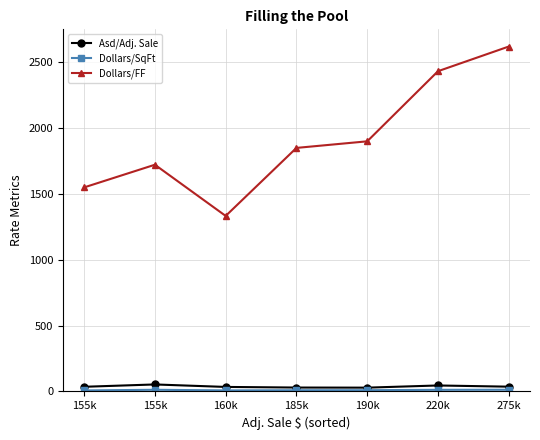

Which series has the widest spread of values?

Dollars/FF